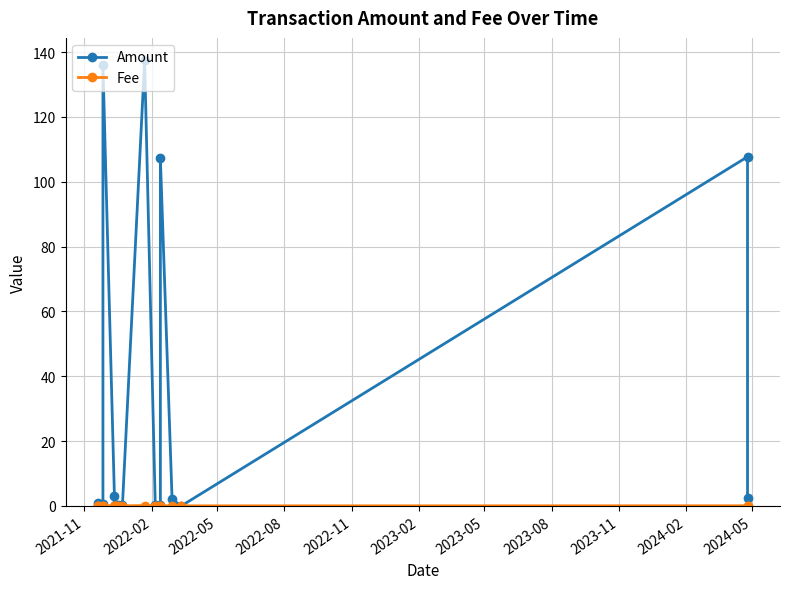

True or false: Amount has more than 1 interior local peaks.

True